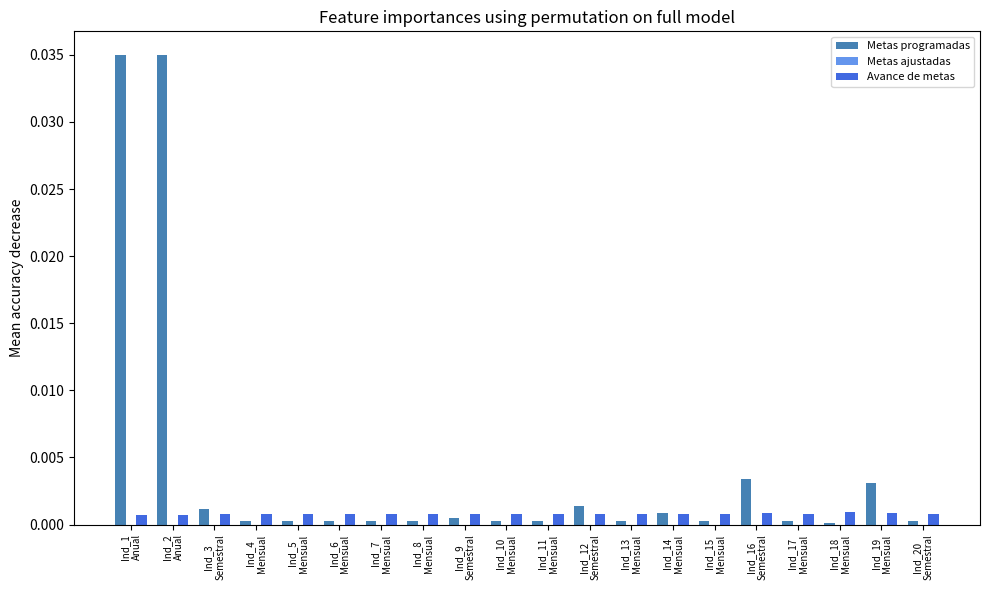

True or false: Avance de metas has a value of 0.0 at Ind_7
Mensual.

True